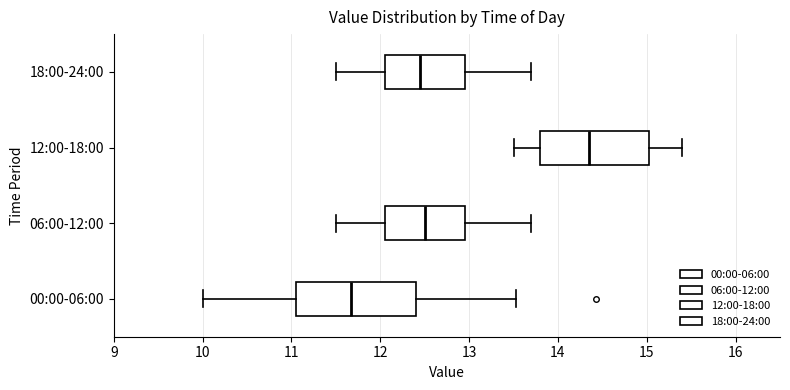

Which box is the widest, from its left edge to its right edge?

00:00-06:00